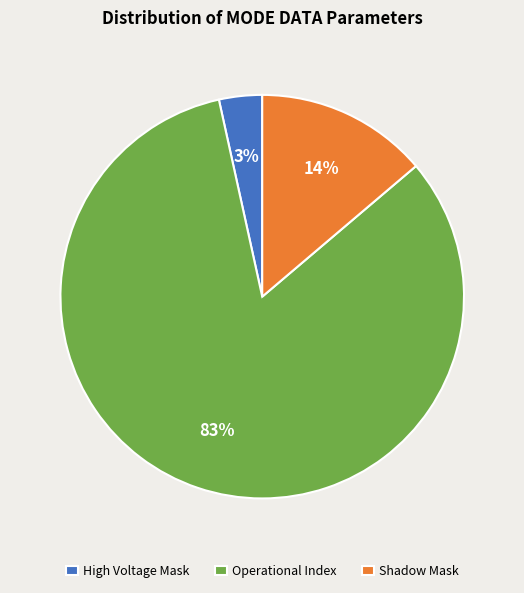

Which slice is the smallest?

High Voltage Mask